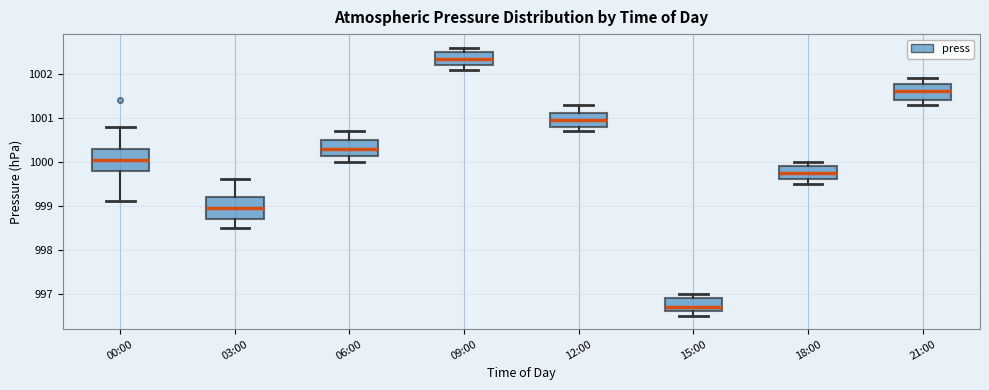

Which box has the lowest median line?

15:00